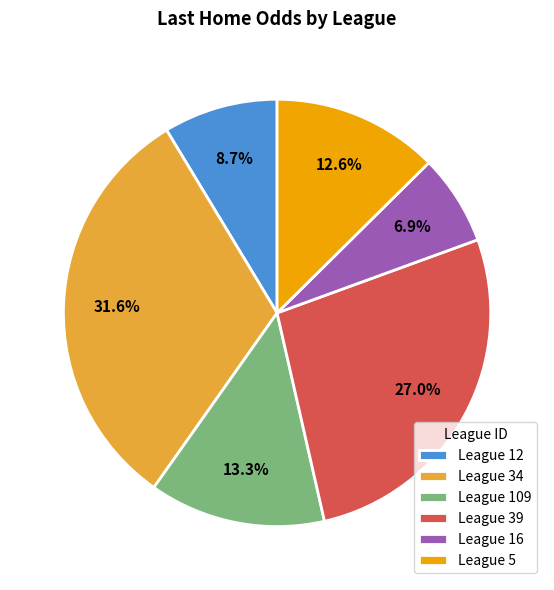

Rank the categories by value from highest to lowest.

League 34, League 39, League 109, League 5, League 12, League 16